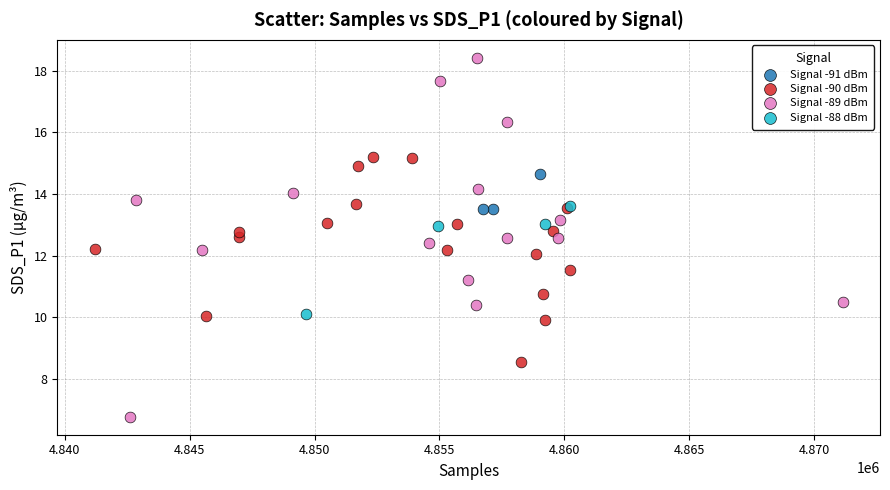

Which series contains the highest Y value?

Signal -89 dBm